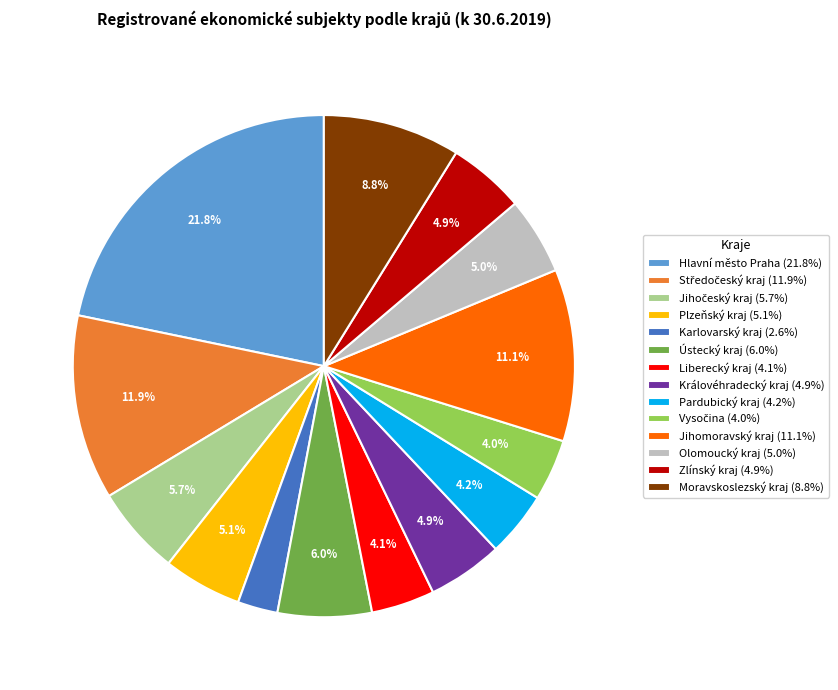

Does Plzeňský kraj (5.1%) account for over 50% of the chart?

No